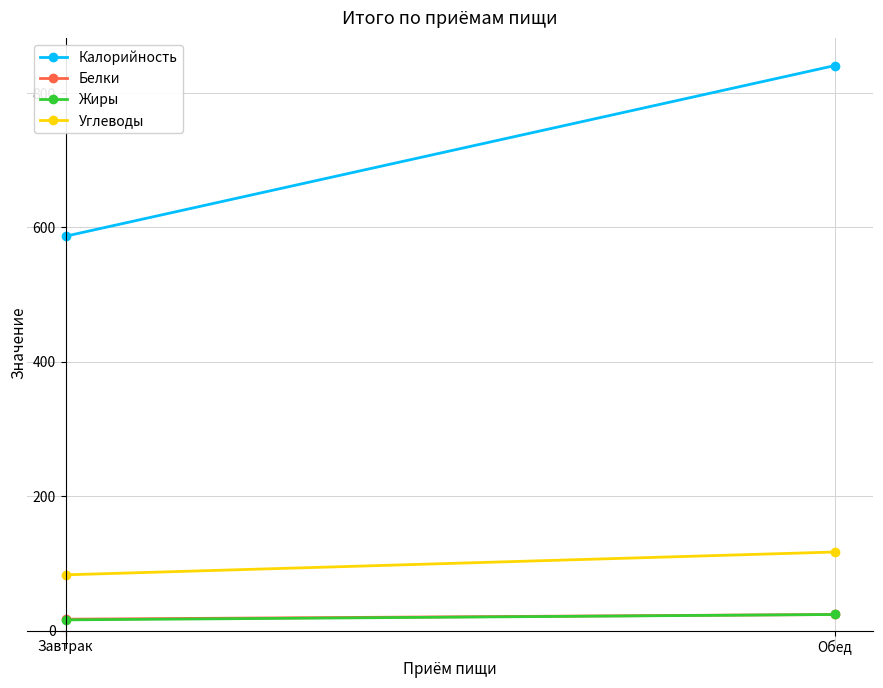

What is the label of the 2nd point from the left?

Обед